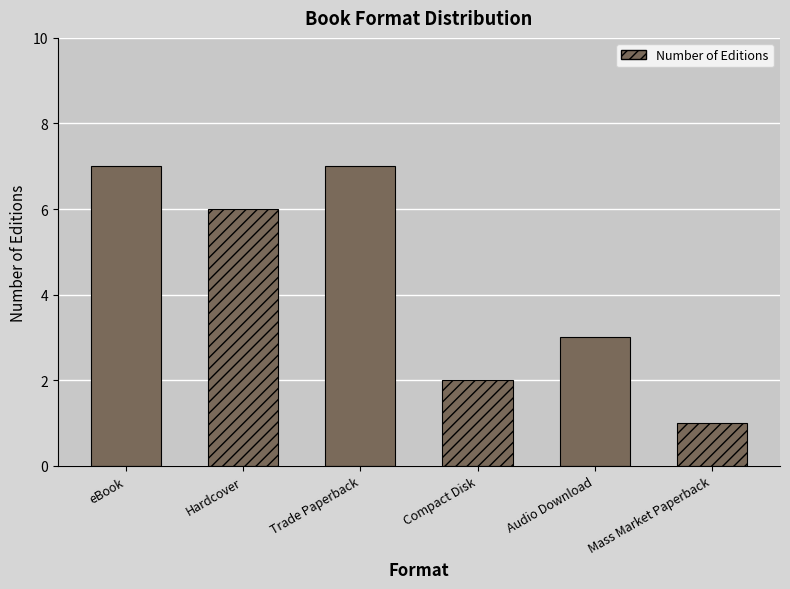

How many bars are there in total?

6